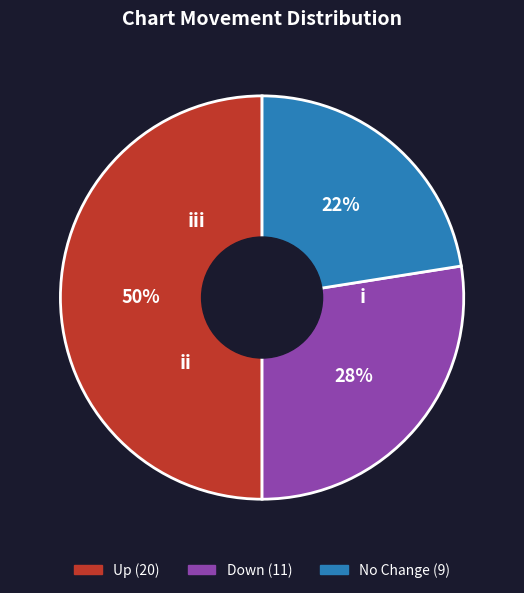

Count the number of slices in the pie.

3